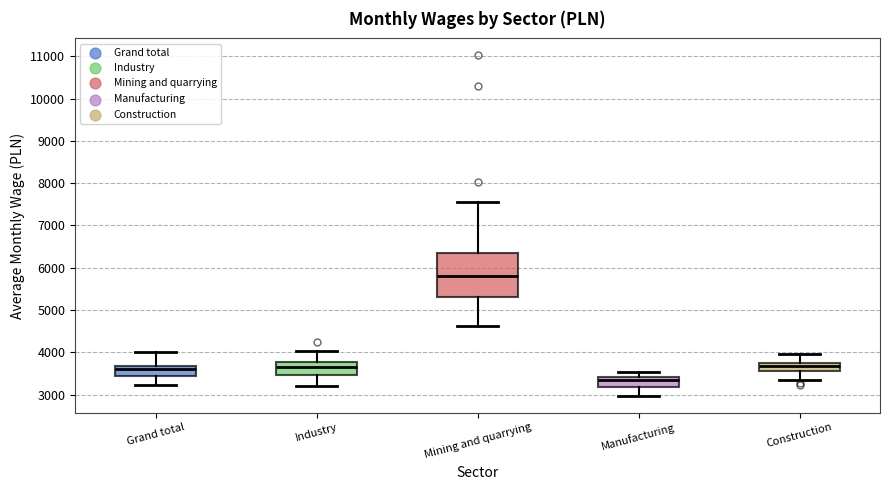

Reading left to right, transcribe this box plot: for each box, give where its median line is, the range the box spans, and where its two whiskers end, as read against the y-axis. The values are not printed on the chart, so give them approximately, as read against the axis.

Grand total: median 3600, box 3400 to 3700, whiskers 3200 to 4000
Industry: median 3600, box 3500 to 3800, whiskers 3200 to 4000
Mining and quarrying: median 5800, box 5300 to 6300, whiskers 4600 to 7500
Manufacturing: median 3300, box 3200 to 3400, whiskers 3000 to 3500
Construction: median 3700 (inside the box), box 3600 to 3700, whiskers 3300 to 4000